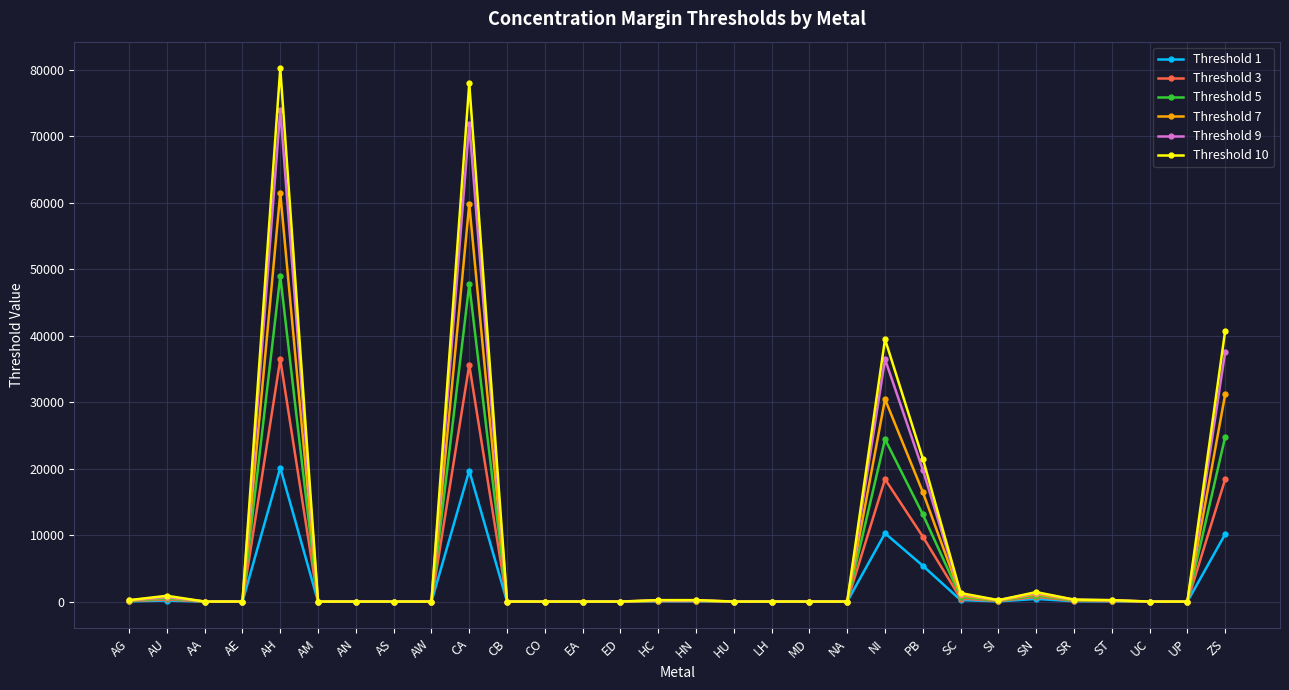

Between SI and SN, which series saw the biggest shift?

Threshold 10